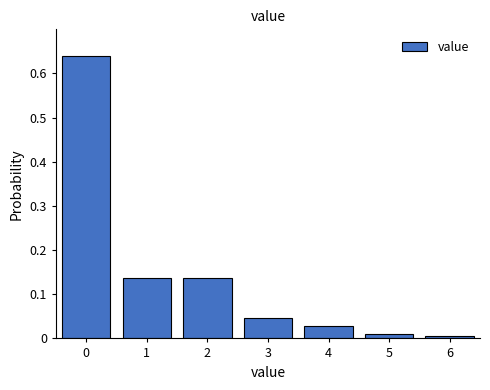

What is the height of the bar covering 3.5 to 4.5 on the x-axis? The values are not printed on the chart, so give them approximately, as read against the axis.

0.03